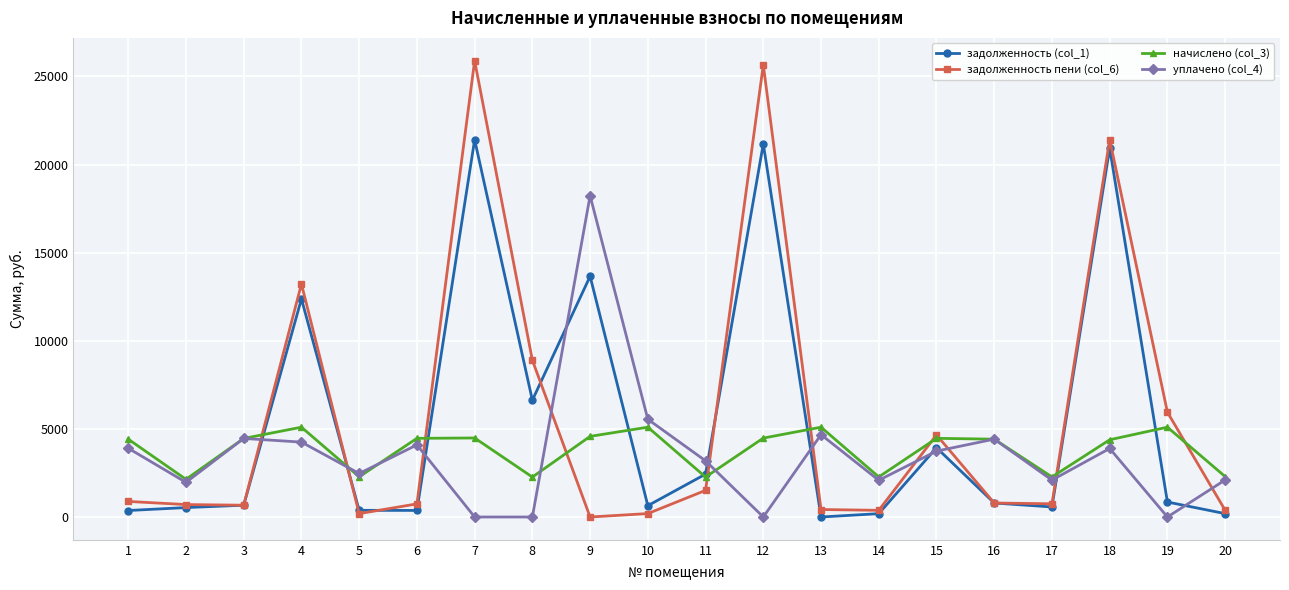

Is the value of начислено (col_3) at 12 greater than the value of задолженность (col_1) at 8?

No